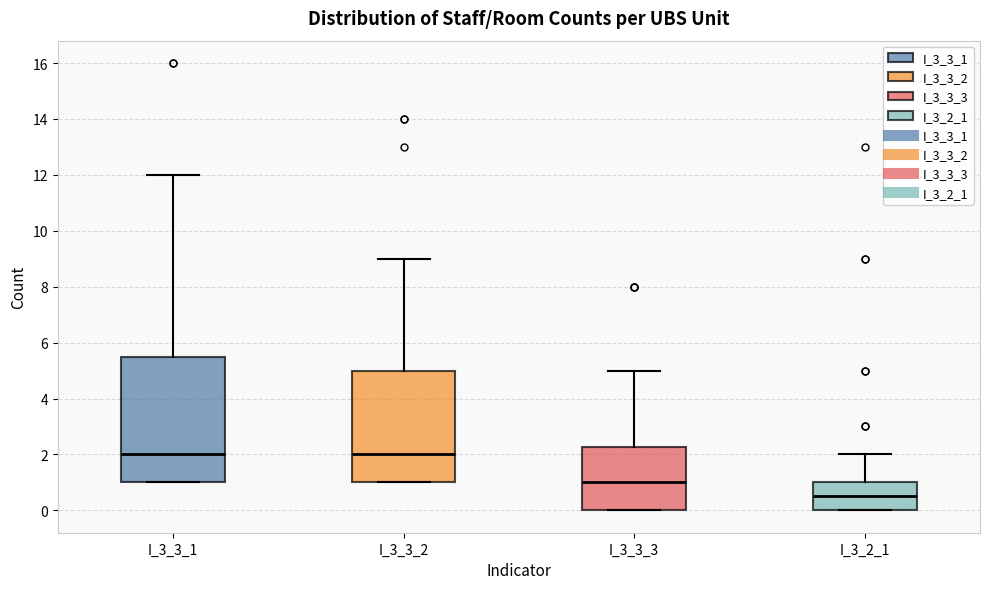

Where is the lower edge of the box for I_3_3_3 on the y-axis? The values are not printed on the chart, so give them approximately, as read against the axis.

0.0